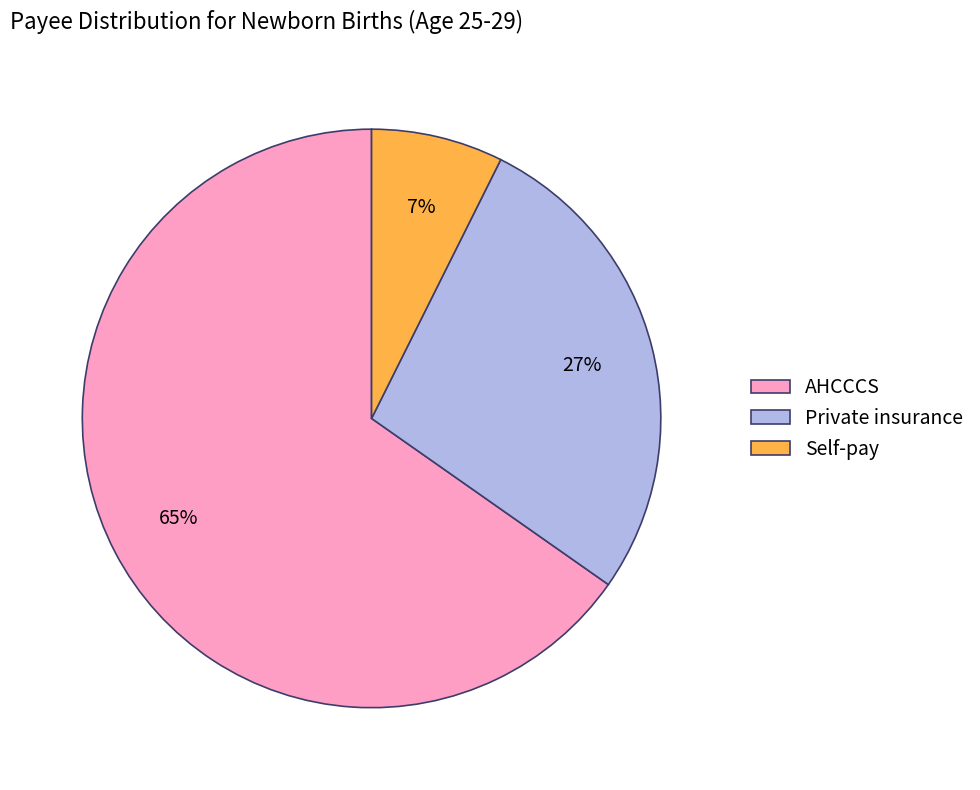

Is it true that Self-pay is 20% of the pie?

False